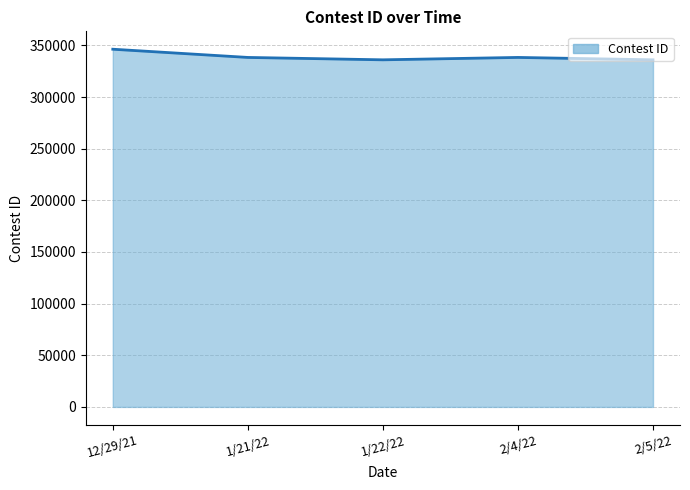

True or false: the data has more than 2 interior local peaks.

False